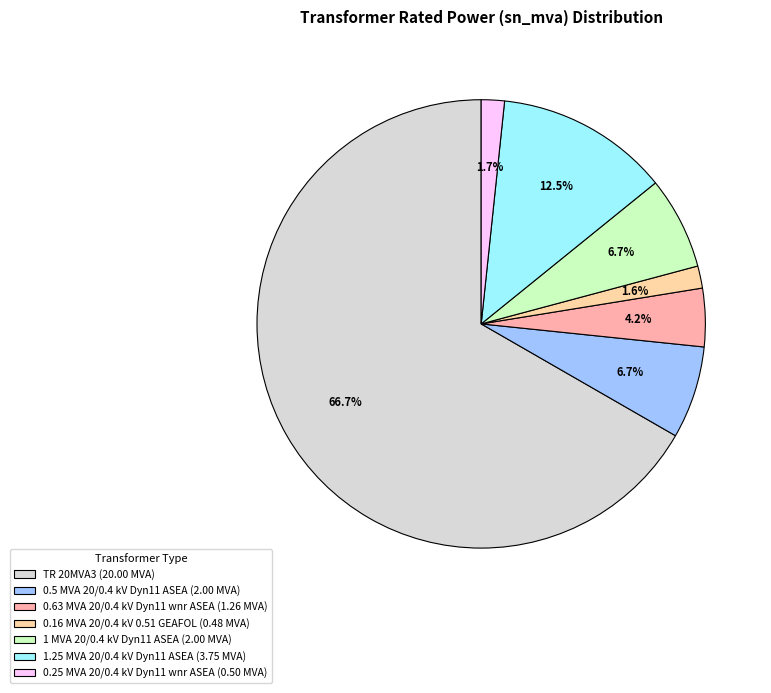

What is the ratio of the value at 0.5 MVA 20/0.4 kV Dyn11 ASEA (2.00 MVA) to the value at 1 MVA 20/0.4 kV Dyn11 ASEA (2.00 MVA)?

1.0